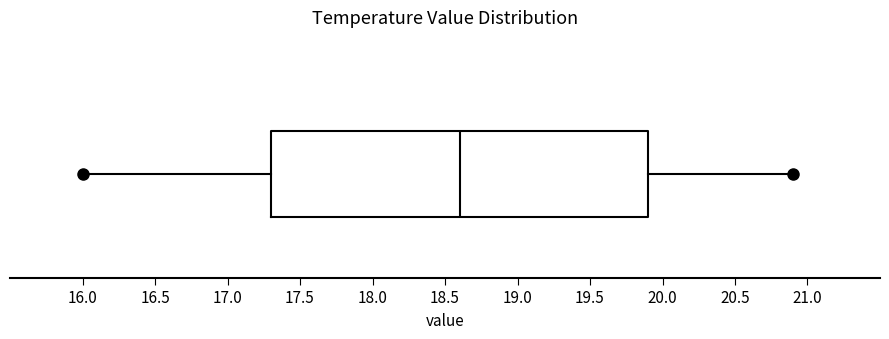

Read this box plot against the x-axis: the position of the median line, the range covered by the box, and the ends of both whiskers. The values are not printed on the chart, so give them approximately, as read against the axis.

median 18.6, box 17.3 to 19.9, whiskers 16.0 to 20.9